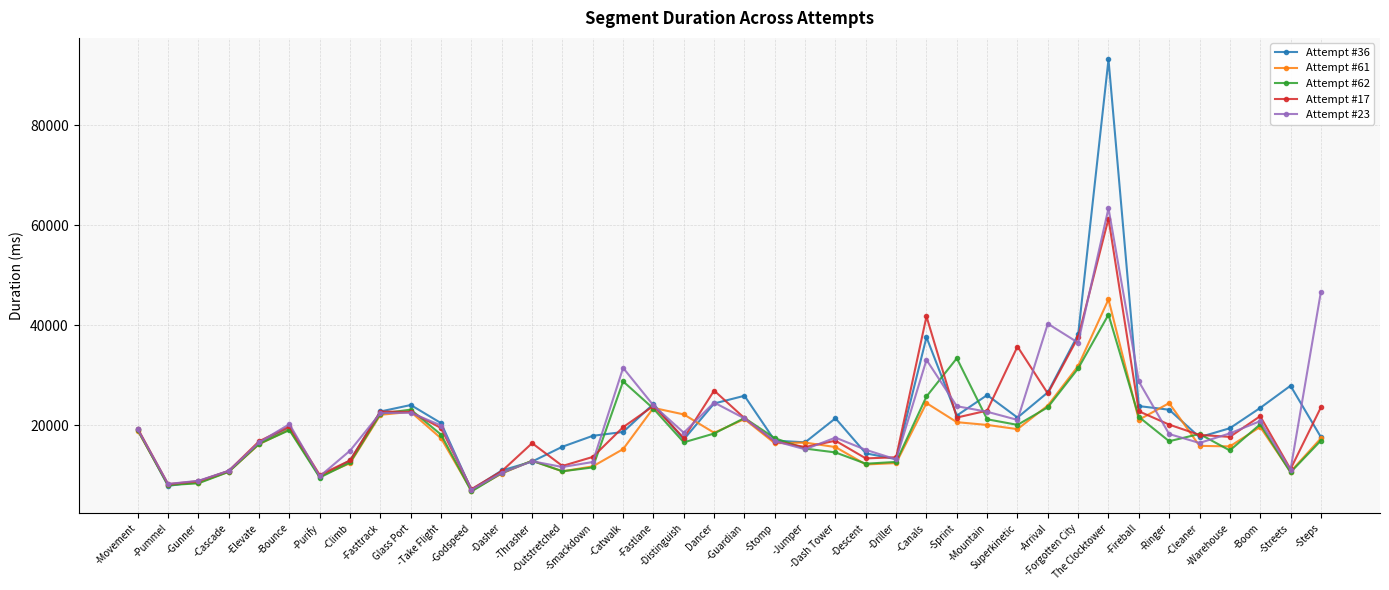

What is the value of the Attempt #36 point at the 39th from the left?

27856